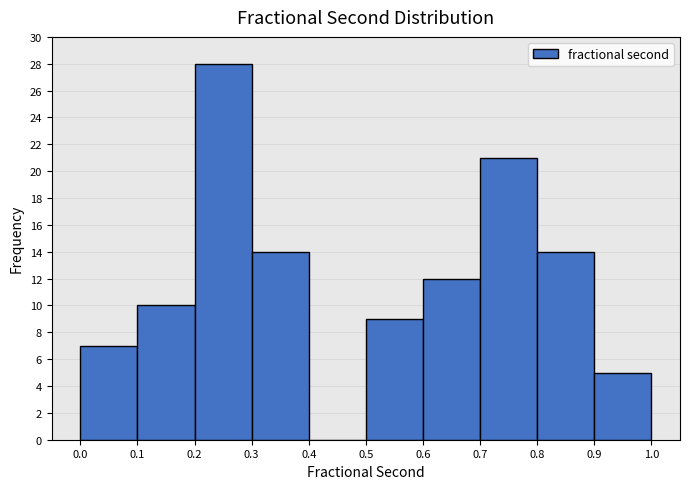

What is the height of the bar covering 0.2 to 0.3 on the x-axis? The values are not printed on the chart, so give them approximately, as read against the axis.

28